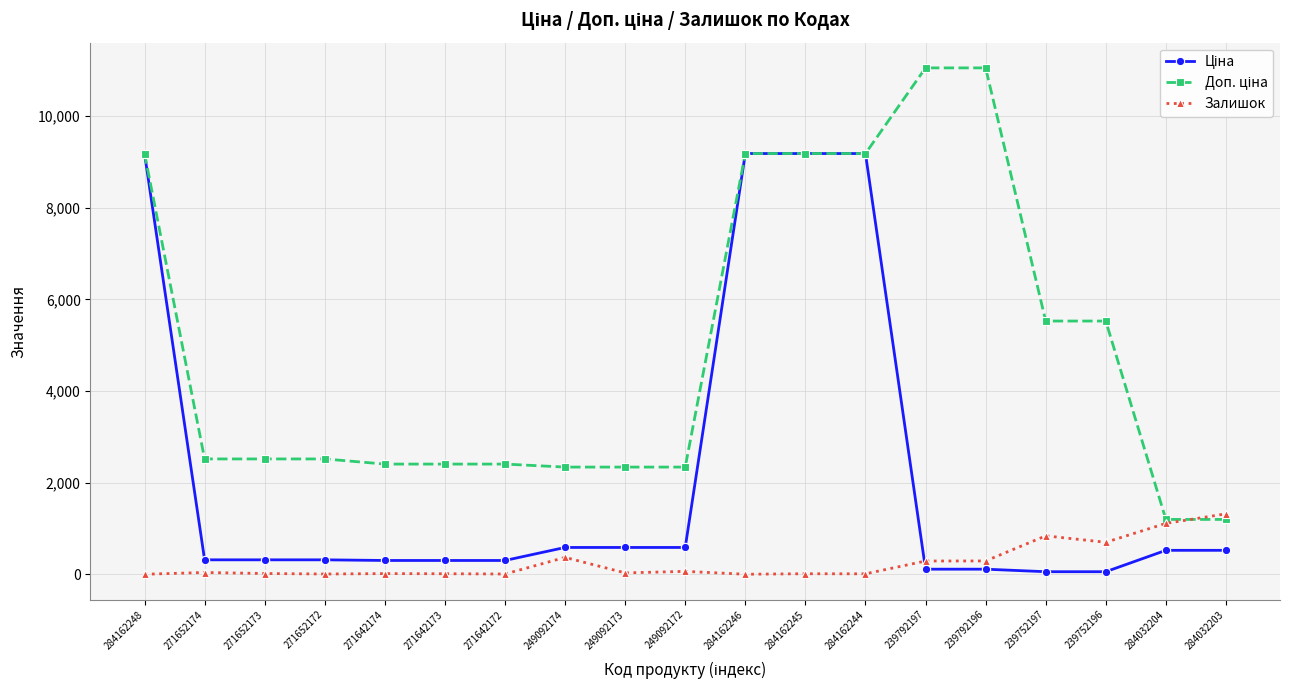

At how many categories does at least one series exceed 3806?

8